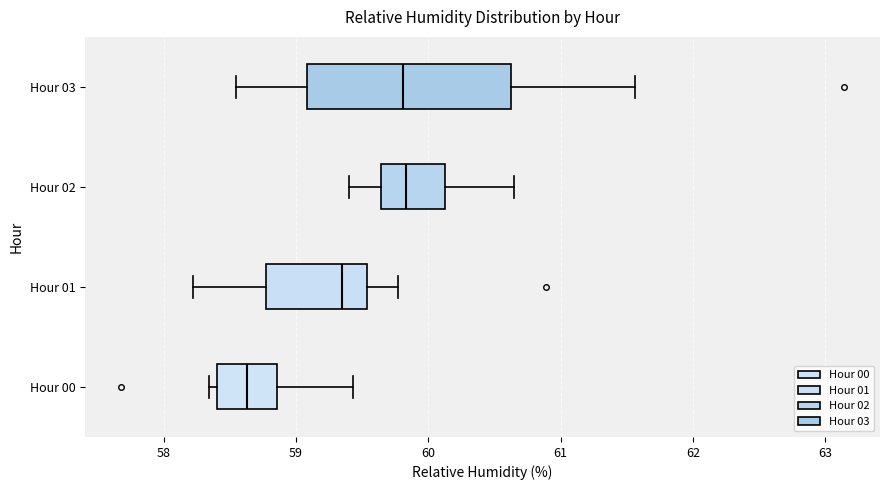

Where does the right whisker of the box for Hour 00 end on the x-axis? The values are not printed on the chart, so give them approximately, as read against the axis.

59.4